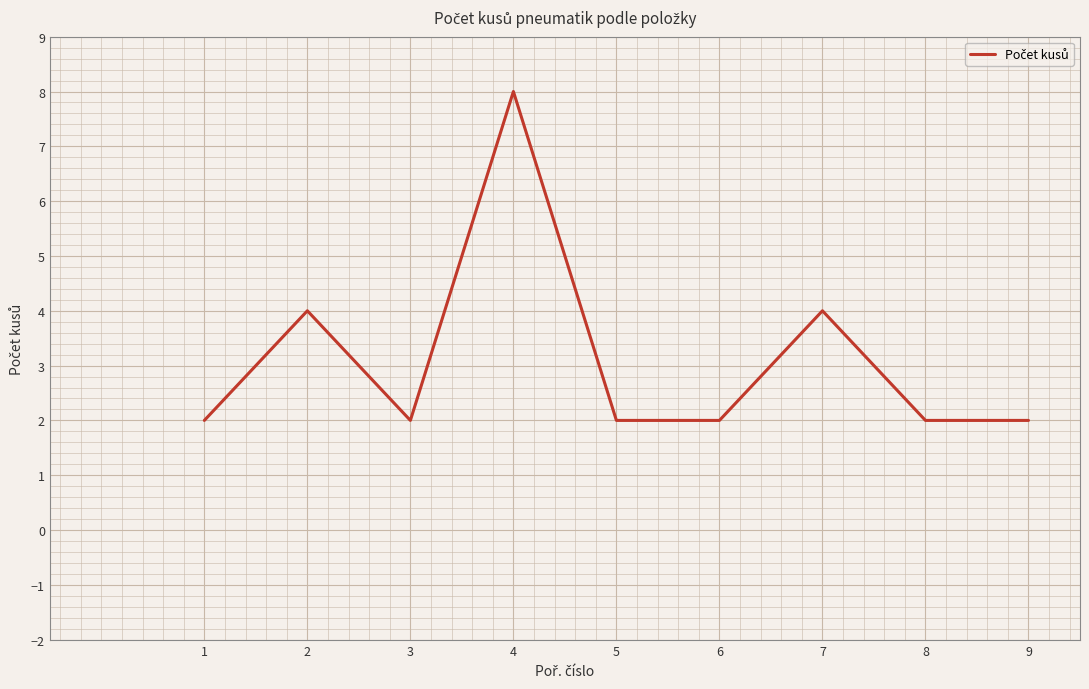

What is the difference between the maximum and minimum values?

6